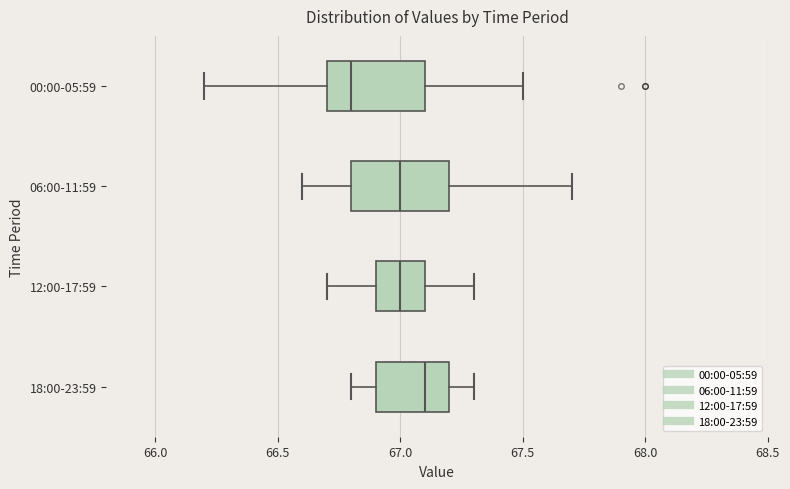

Where does the left whisker of the box for 18:00-23:59 end on the x-axis? The values are not printed on the chart, so give them approximately, as read against the axis.

66.8